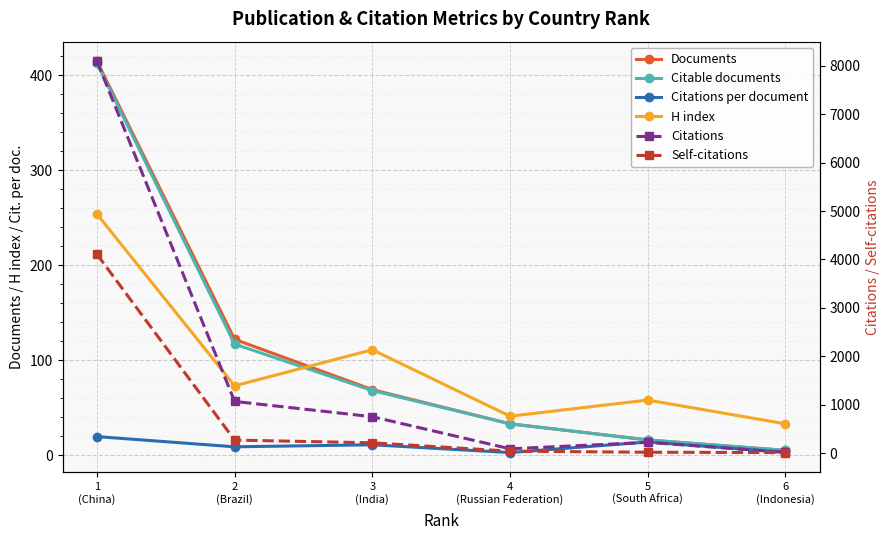

What are all the series names shown in the legend?

Documents, Citable documents, Citations per document, H index, Citations, Self-citations